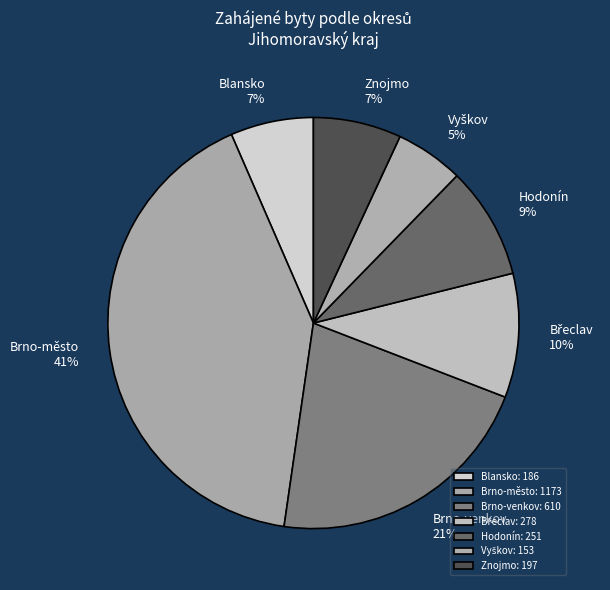

True or false: Blansko accounts for 1% of the total.

False